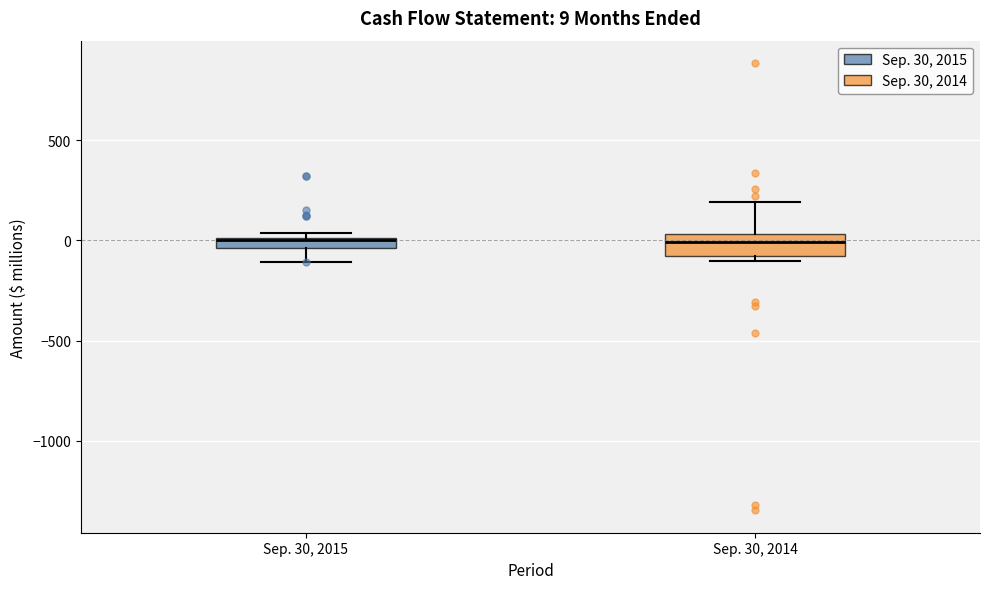

Which box is the tallest, from its lower edge to its upper edge?

Sep. 30, 2014